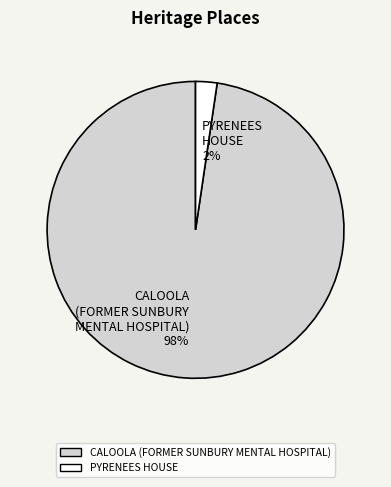

Is the sum of PYRENEES HOUSE and CALOOLA (FORMER SUNBURY MENTAL HOSPITAL) greater than half?

Yes